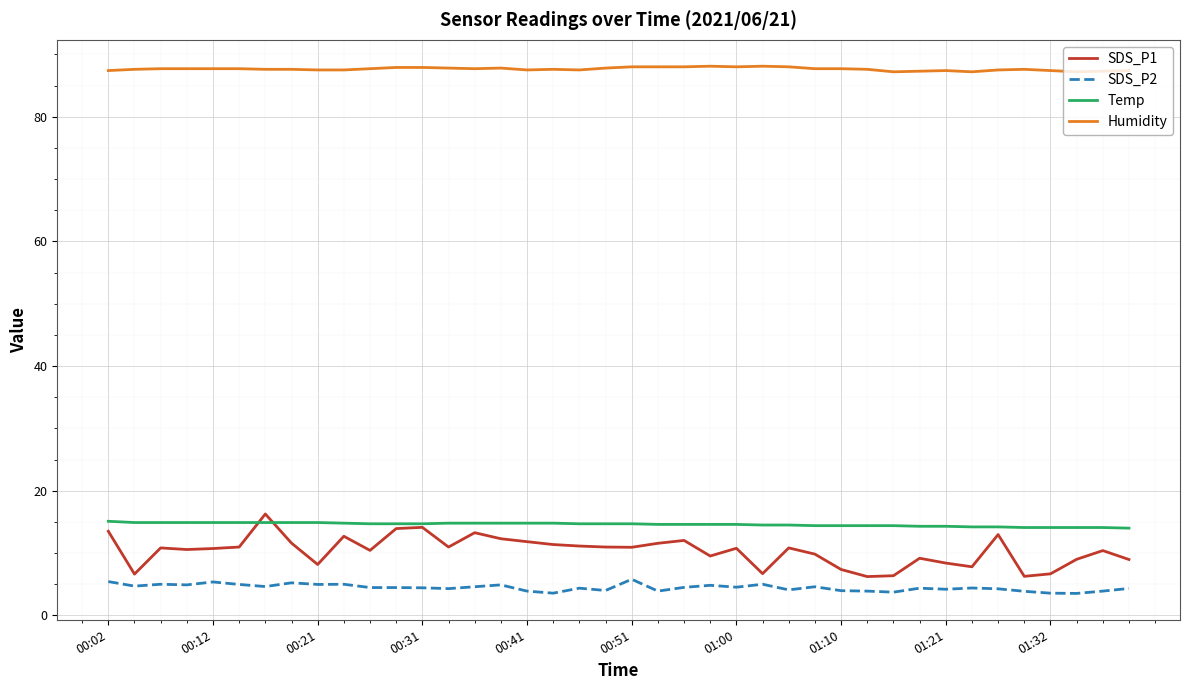

True or false: SDS_P1 has more than 0 interior local peaks.

True